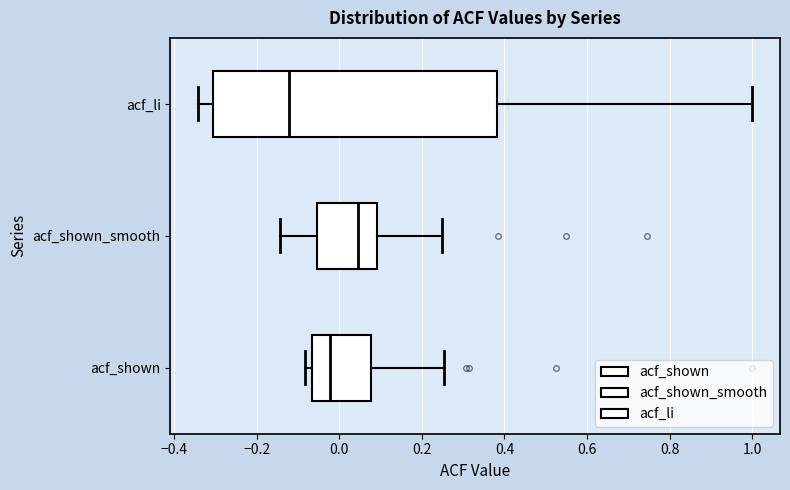

Reading bottom to top, read every box against the x-axis: the position of its median line, the range the box covers, and the ends of its whiskers. The values are not printed on the chart, so give them approximately, as read against the axis.

acf_shown: median -0.02, box -0.06 to 0.08, whiskers -0.08 to 0.26
acf_shown_smooth: median 0.04, box -0.06 to 0.10, whiskers -0.14 to 0.24
acf_li: median -0.12, box -0.30 to 0.38, whiskers -0.34 to 1.00